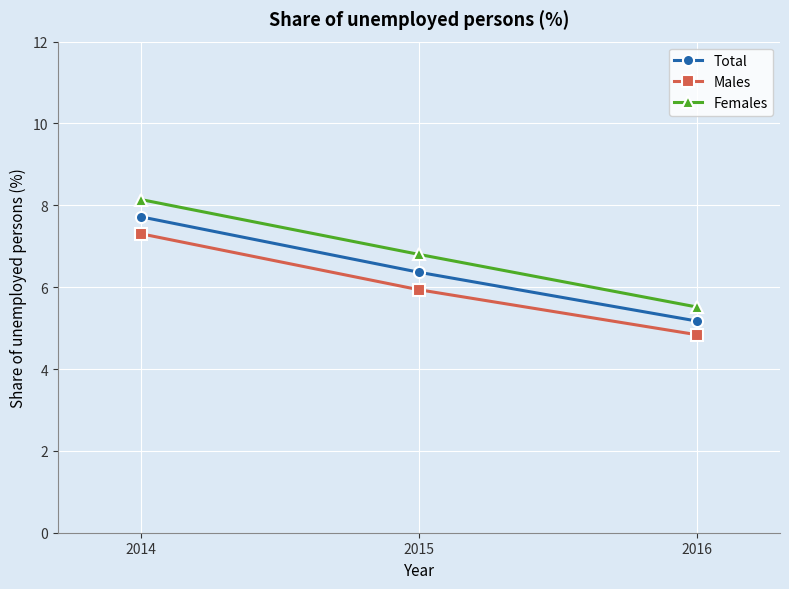

What are all the series names shown in the legend?

Total, Males, Females